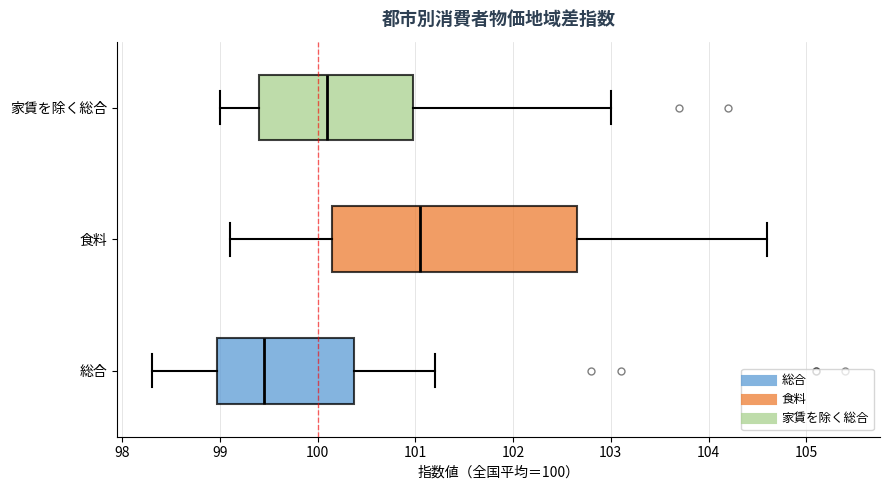

Where does the right whisker of the box for 食料 end on the x-axis? The values are not printed on the chart, so give them approximately, as read against the axis.

104.6